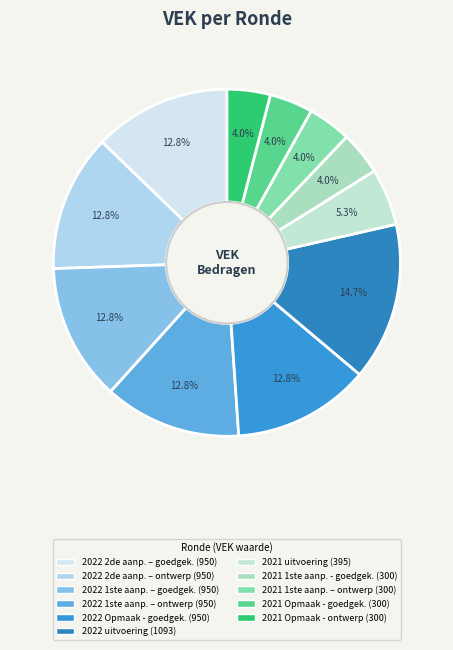

How many segments does this pie chart have?

11